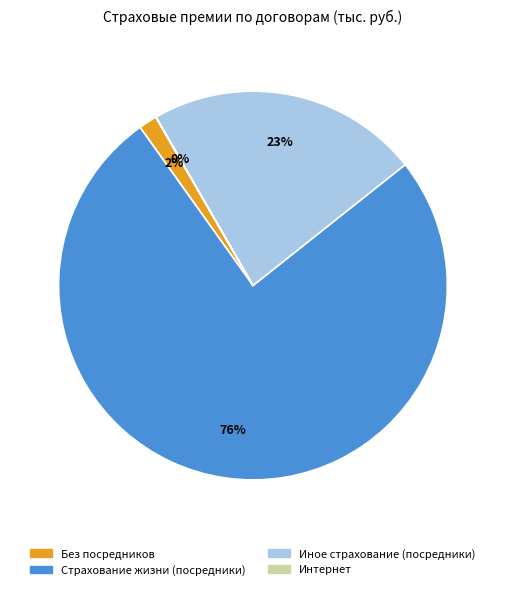

To the nearest percent, what is the average slice percentage?

25%